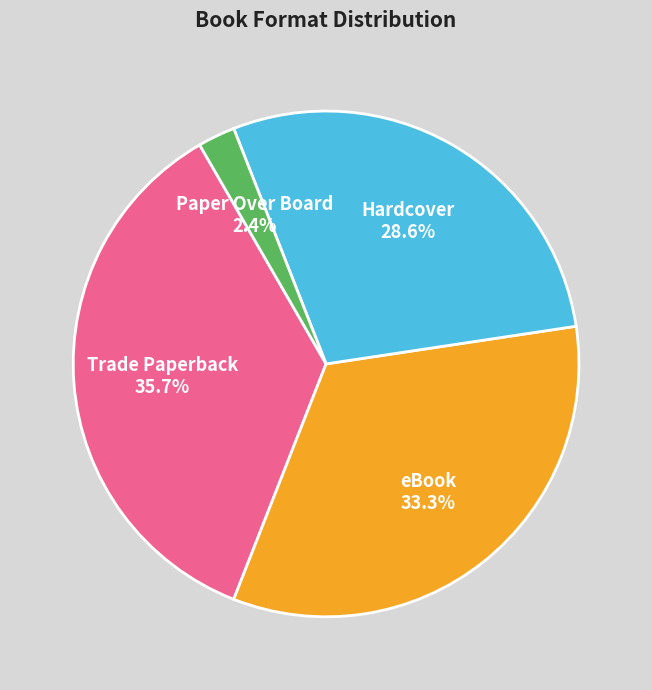

Does any single category account for the majority?

No